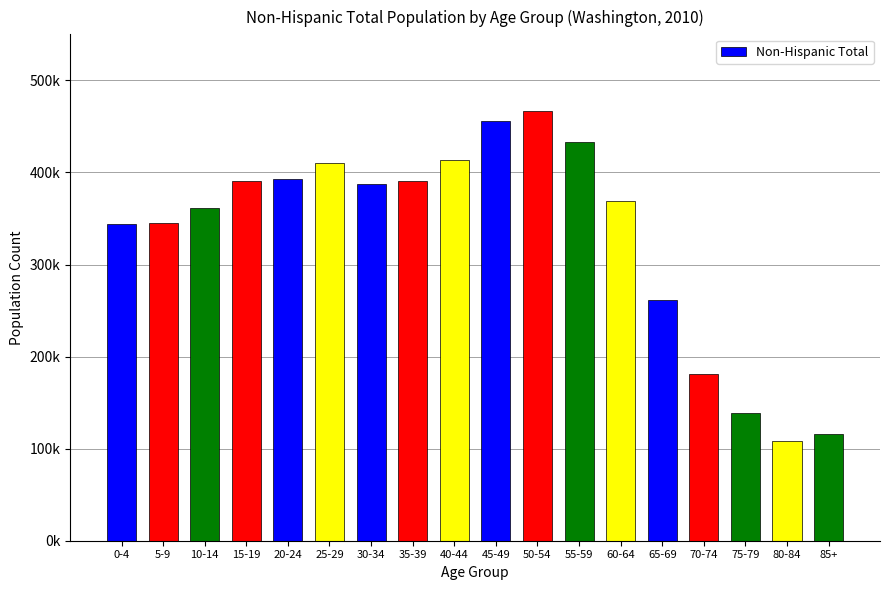

Are the bars horizontal?

No